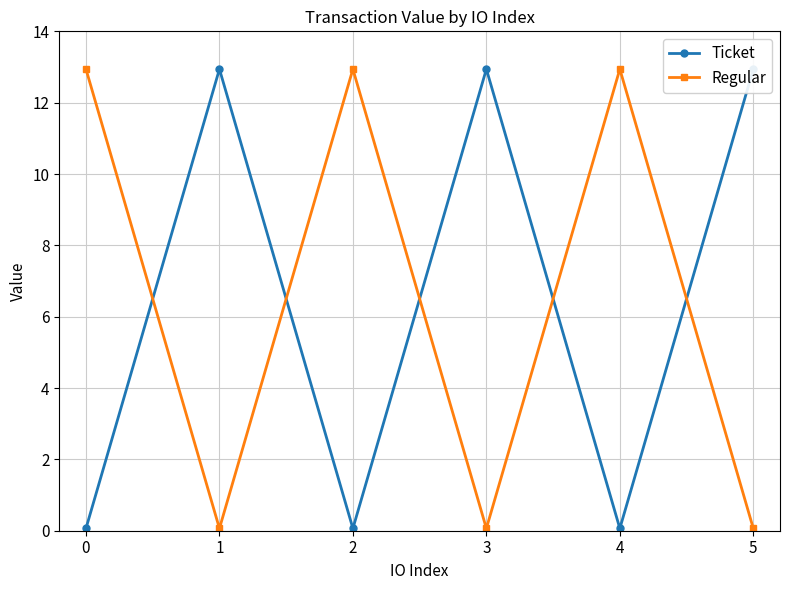

Rank the series by their maximum value, from highest to lowest.

Ticket, Regular